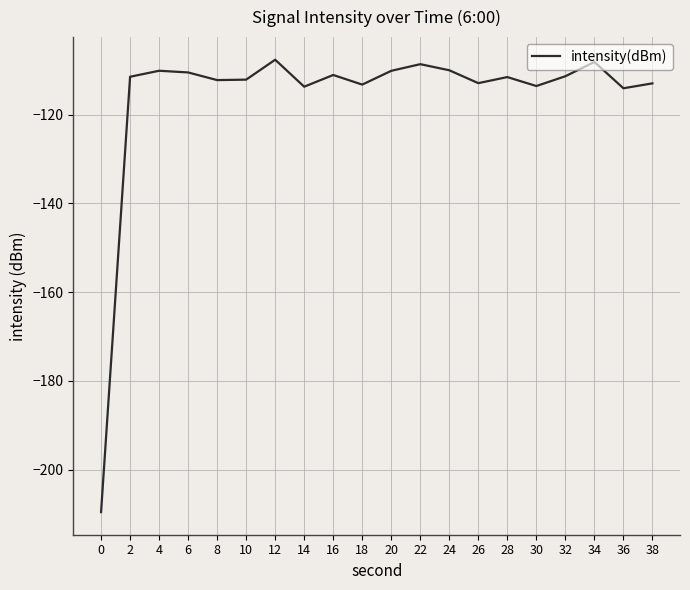

How many lines are shown in the chart?

1